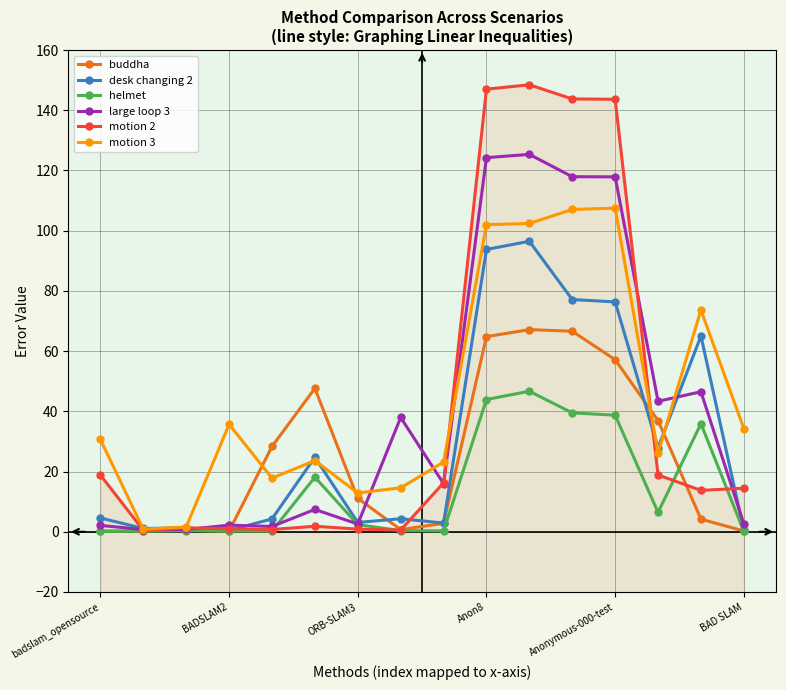

After their last crossing, which series has the higher values: large loop 3 or motion 2?

motion 2